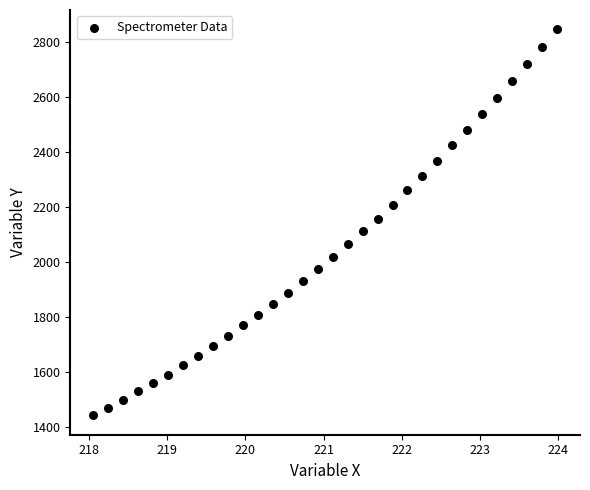

What is the range of X values (max minus min)?

5.9